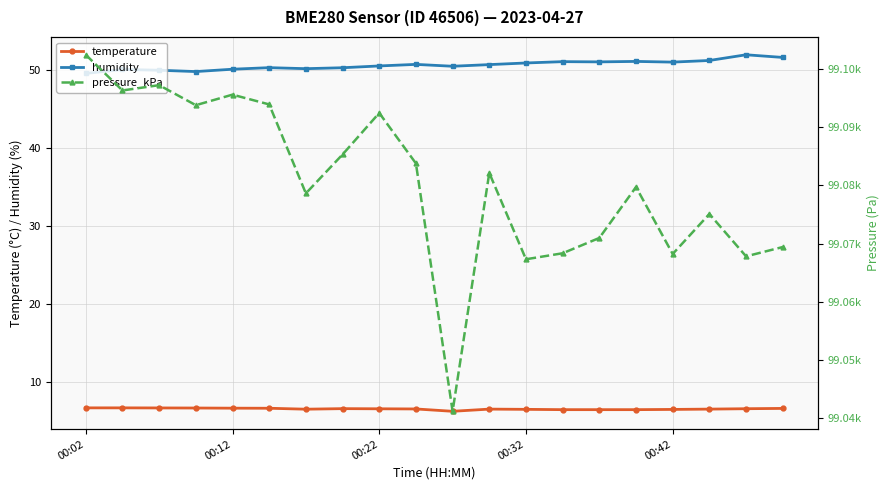

The value of humidity at 00:32 is 50.9. True or false?

True